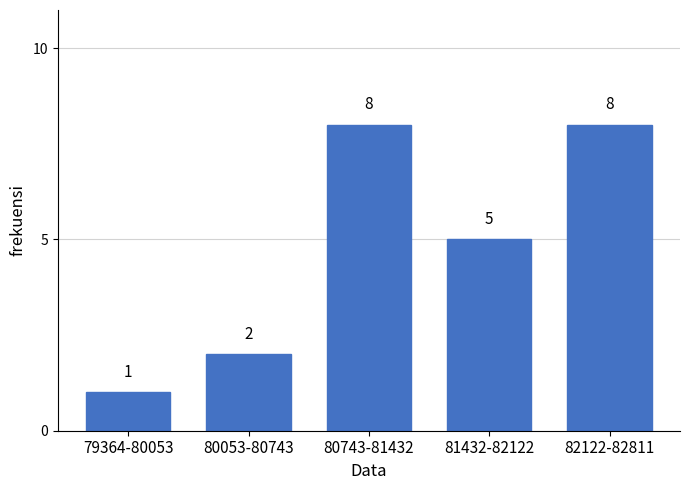

Reading left to right, what are all the values shown in this chart?

79364-80053=1	80053-80743=2	80743-81432=8	81432-82122=5	82122-82811=8